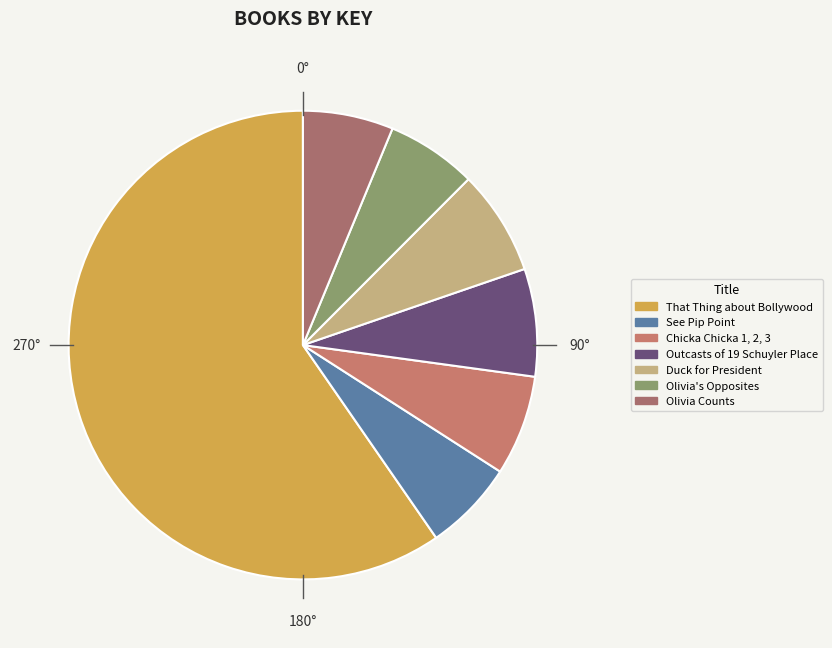

How many slices are in this pie chart?

7